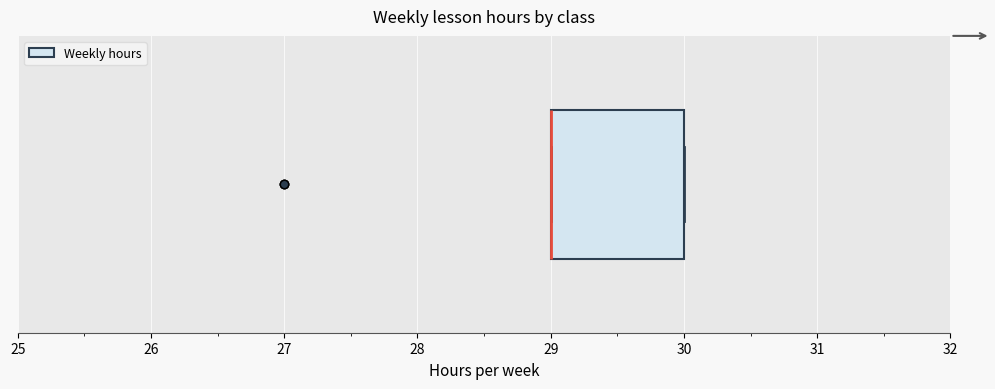

Transcribe this box plot: give where the median line is, the range the box spans, and where the two whiskers end, as read against the x-axis. The values are not printed on the chart, so give them approximately, as read against the axis.

median 29 (drawn on the box's left edge), box 29 to 30, whiskers 29 to 30